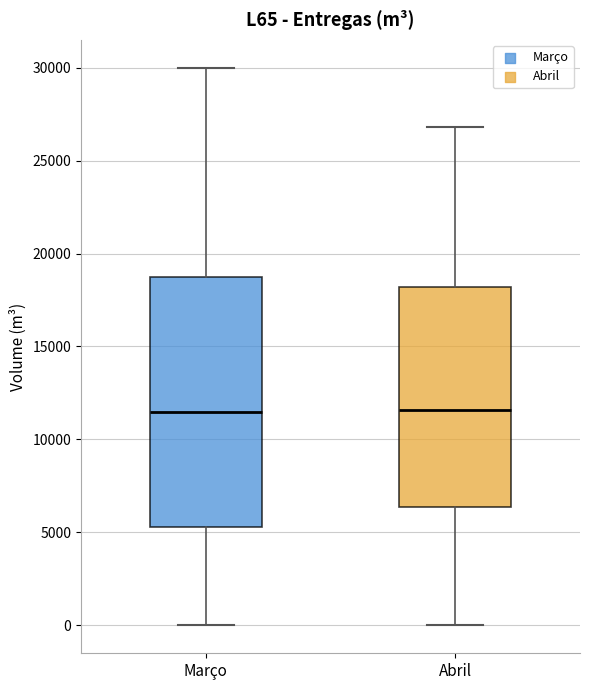

Where is the lower edge of the box for Abril on the y-axis? The values are not printed on the chart, so give them approximately, as read against the axis.

6500